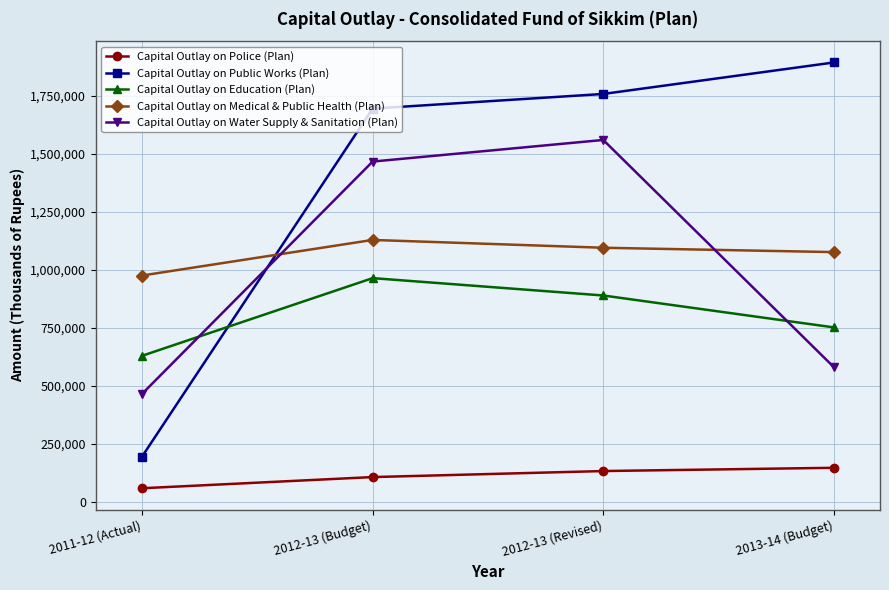

Rank the series at 2012-13 (Budget) from highest to lowest value.

Capital Outlay on Public Works (Plan), Capital Outlay on Water Supply & Sanitation (Plan), Capital Outlay on Medical & Public Health (Plan), Capital Outlay on Education (Plan), Capital Outlay on Police (Plan)